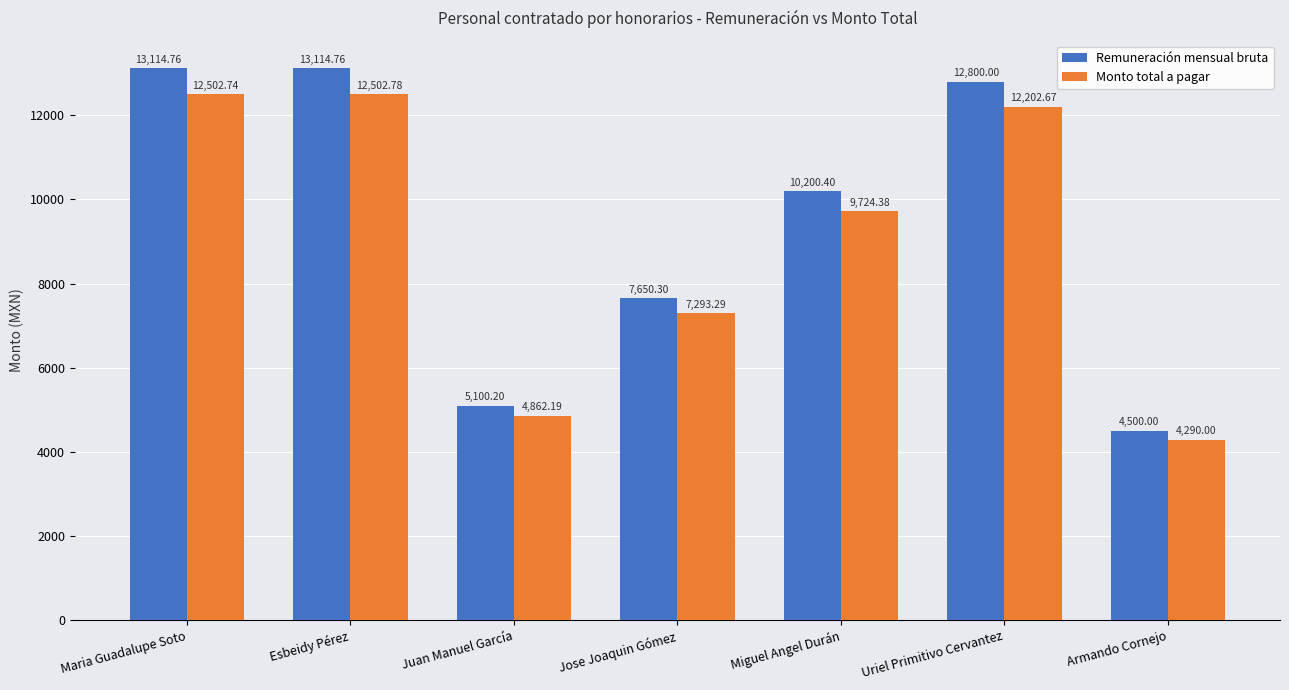

Does the chart contain any negative values?

No